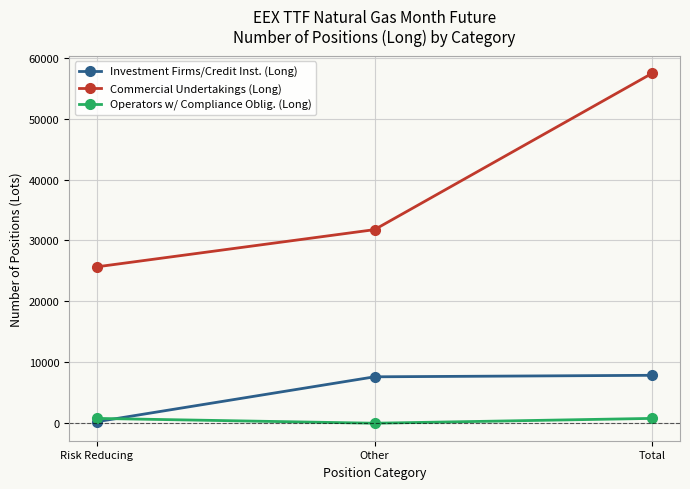

At which label is Commercial Undertakings (Long) closest to 41553?

Other